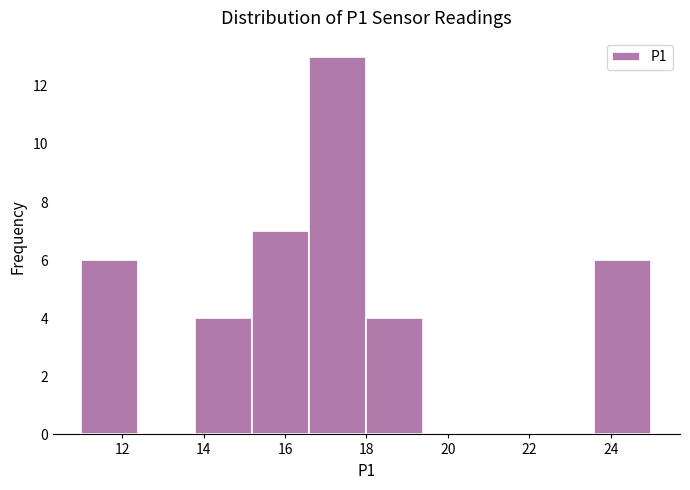

Over which range of the x-axis is the bar tallest?

16.6 to 18.0